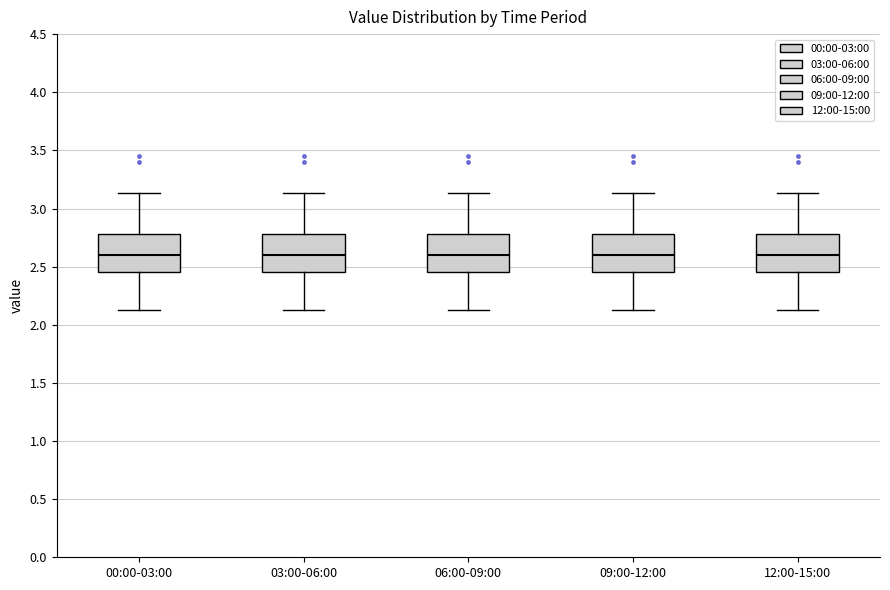

Reading left to right, read every box against the y-axis: the position of its median line, the range the box covers, and the ends of its whiskers. The values are not printed on the chart, so give them approximately, as read against the axis.

00:00-03:00: median 2.60, box 2.45 to 2.80, whiskers 2.15 to 3.15
03:00-06:00: median 2.60, box 2.45 to 2.80, whiskers 2.15 to 3.15
06:00-09:00: median 2.60, box 2.45 to 2.80, whiskers 2.15 to 3.15
09:00-12:00: median 2.60, box 2.45 to 2.80, whiskers 2.15 to 3.15
12:00-15:00: median 2.60, box 2.45 to 2.80, whiskers 2.15 to 3.15